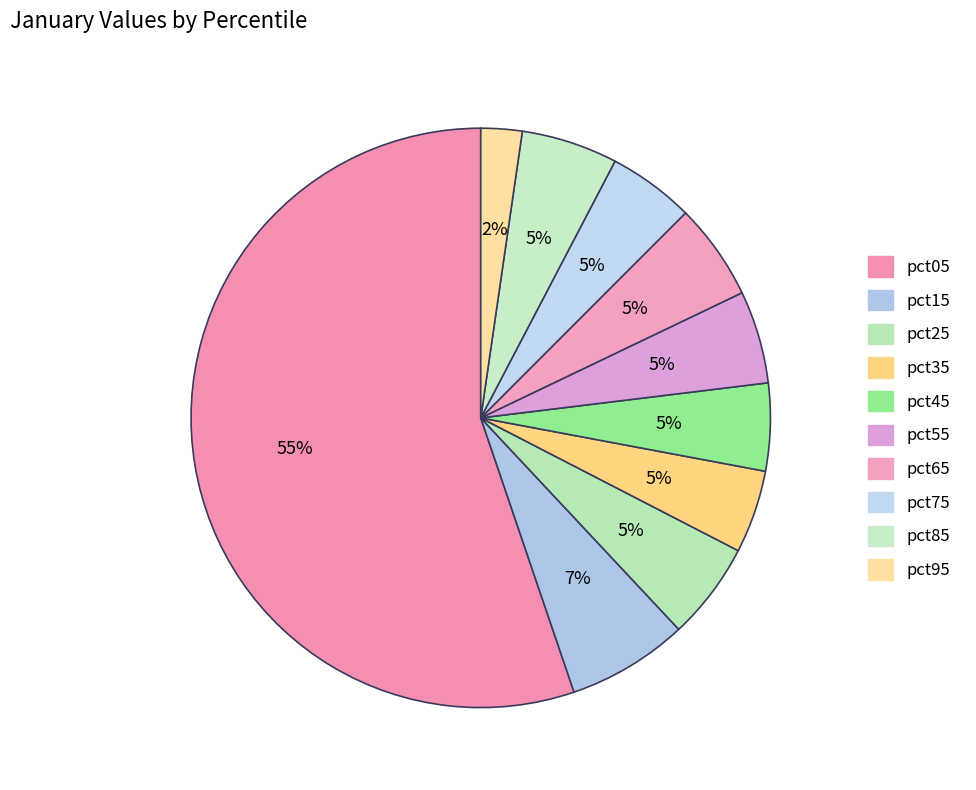

How many slices are in this pie chart?

10